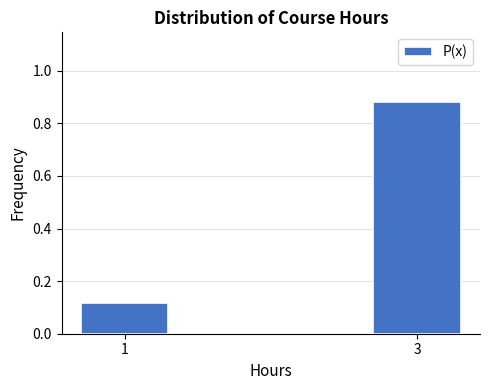

Rank the categories by value from lowest to highest.

1, 3